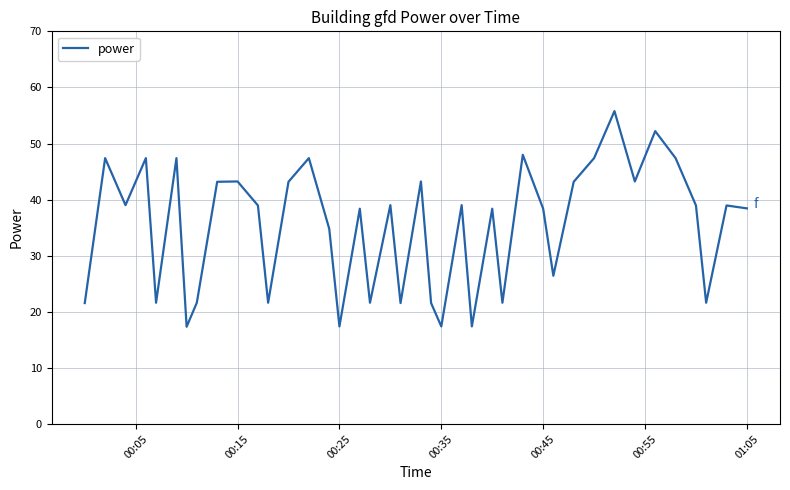

What is the smallest value displayed?

17.3